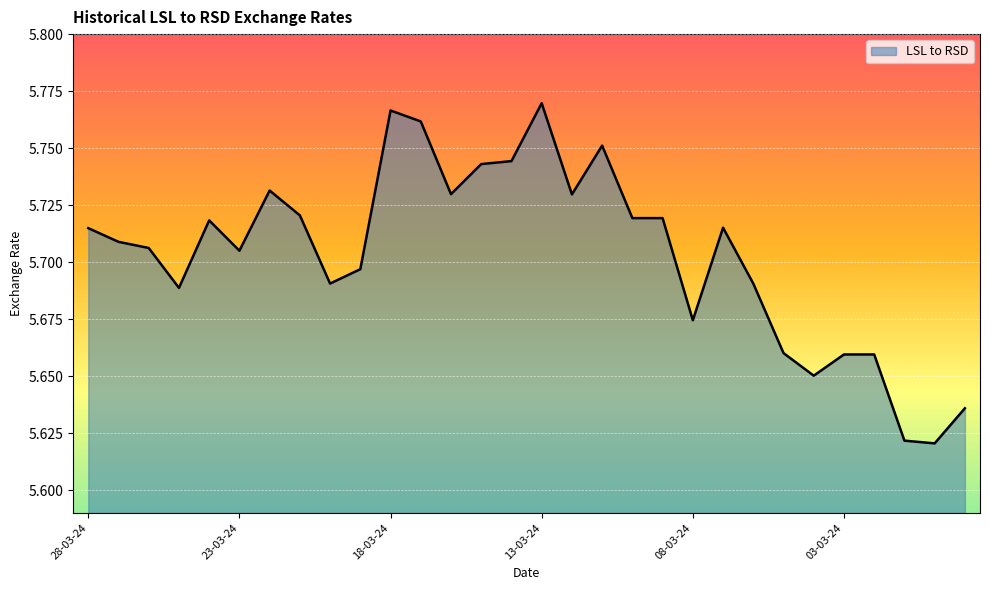

Reading right to left, extract all data points from this chart.

28-02-24=5.6	29-02-24=5.6	01-03-24=5.6	02-03-24=5.7	03-03-24=5.7	04-03-24=5.7	05-03-24=5.7	06-03-24=5.7	07-03-24=5.7	08-03-24=5.7	09-03-24=5.7	10-03-24=5.7	11-03-24=5.8	12-03-24=5.7	13-03-24=5.8	14-03-24=5.7	15-03-24=5.7	16-03-24=5.7	17-03-24=5.8	18-03-24=5.8	19-03-24=5.7	20-03-24=5.7	21-03-24=5.7	22-03-24=5.7	23-03-24=5.7	24-03-24=5.7	25-03-24=5.7	26-03-24=5.7	27-03-24=5.7	28-03-24=5.7